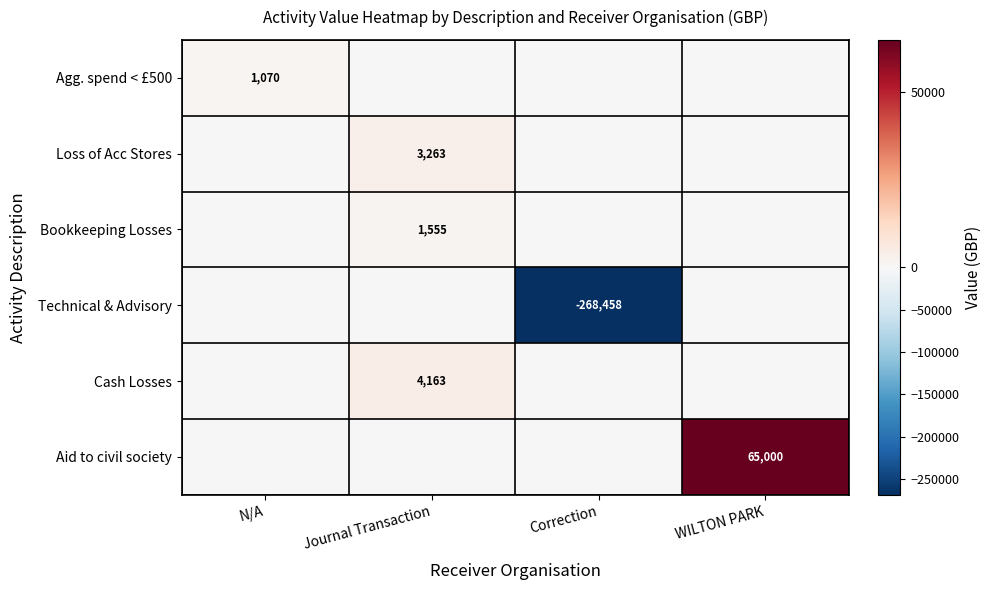

Count the Loss of Acc Stores values in the range 0 to 3263.

4